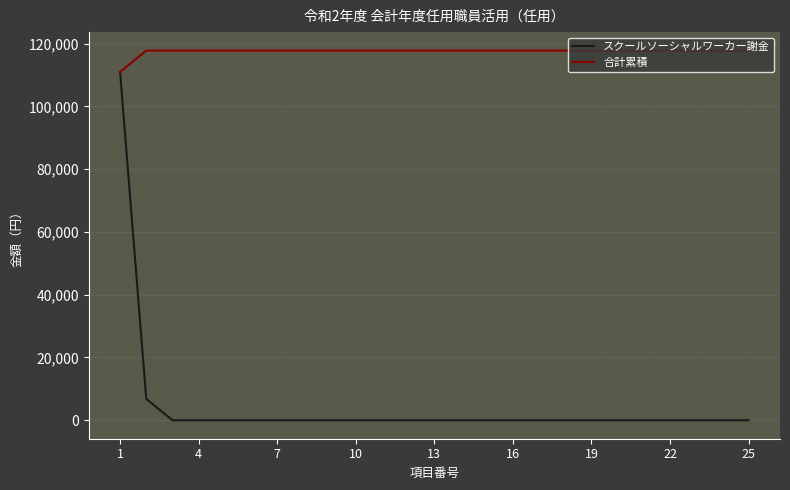

Rank the series by their maximum value, from lowest to highest.

スクールソーシャルワーカー謝金, 合計累積